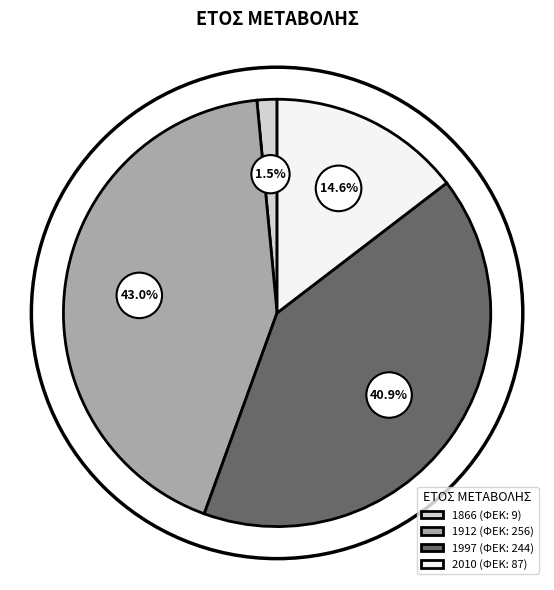

What is the ratio of the value at 1866 to the value at 2010?

0.1